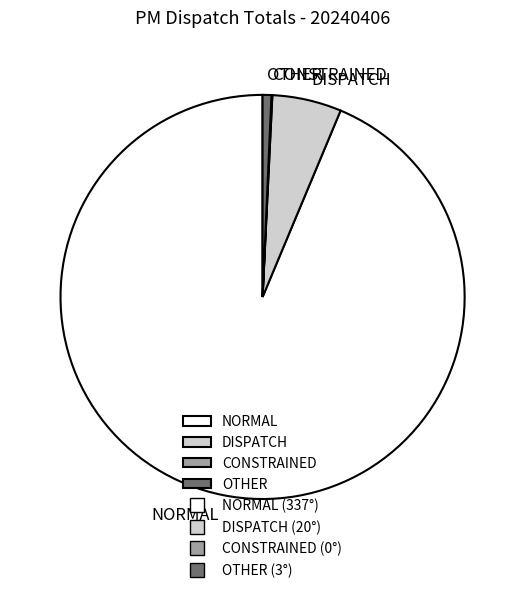

The OTHER slice represents 10% of the pie. True or false?

False